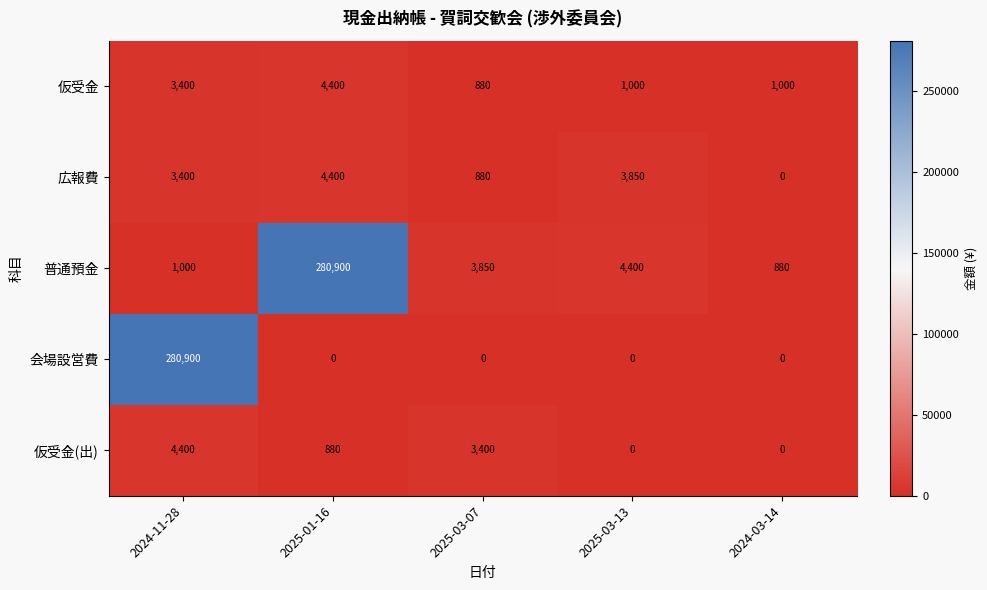

Which series has the largest total across all categories?

普通預金